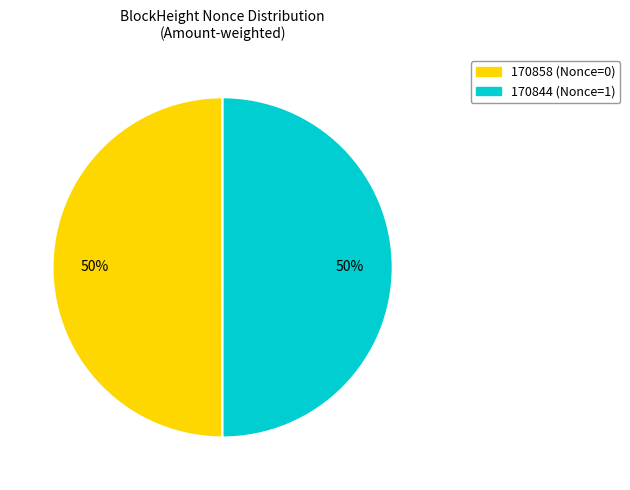

Is the sum of 170858 and 170844 greater than half?

Yes